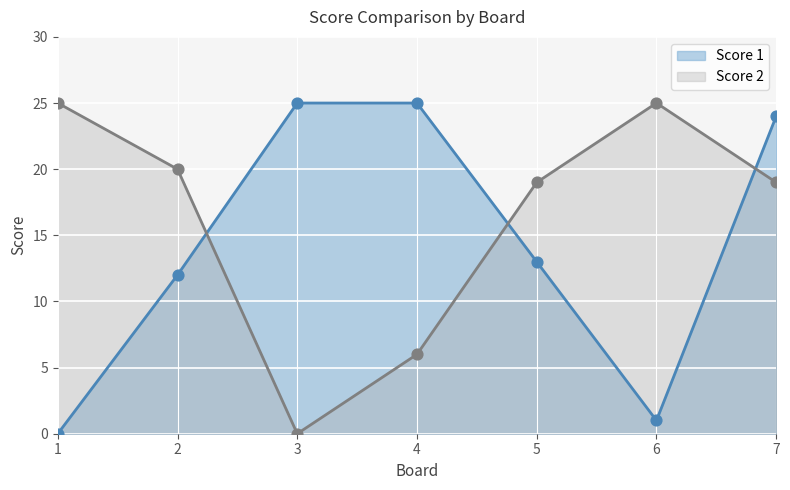

Which series has the largest total across all categories?

Score 2